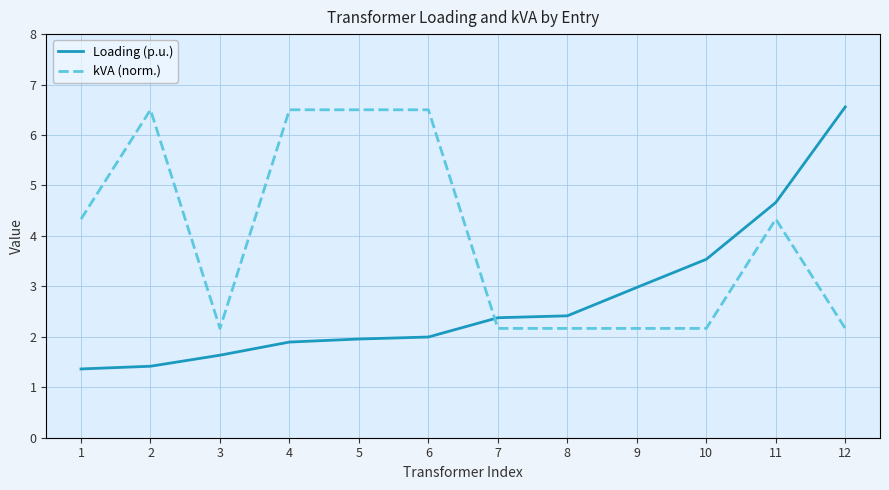

Reading left to right, list all the values displayed in this chart.

Loading (p.u.): 1=1.4	2=1.4	3=1.6	4=1.9	5=2.0	6=2.0	7=2.4	8=2.4	9=3.0	10=3.5	11=4.7	12=6.6
kVA (norm.): 1=4.3	2=6.5	3=2.2	4=6.5	5=6.5	6=6.5	7=2.2	8=2.2	9=2.2	10=2.2	11=4.3	12=2.2